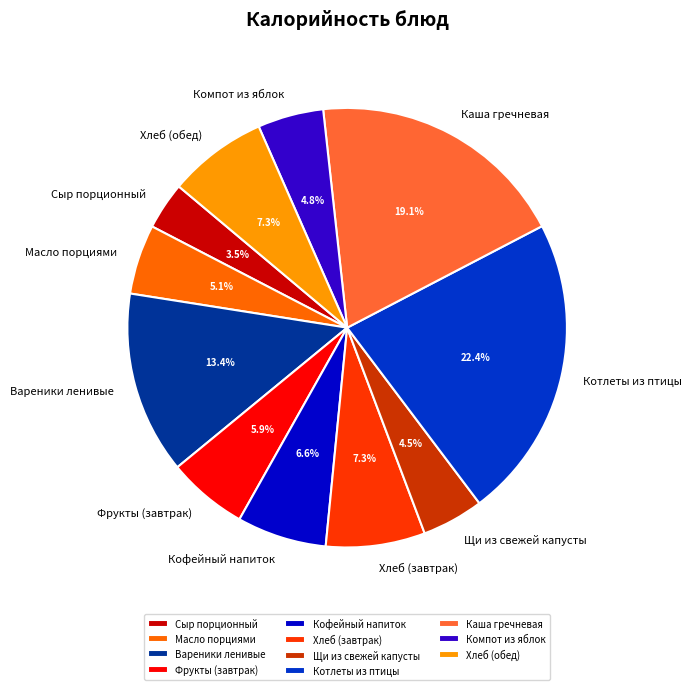

Between Каша гречневая and Хлеб (обед), which is larger?

Каша гречневая